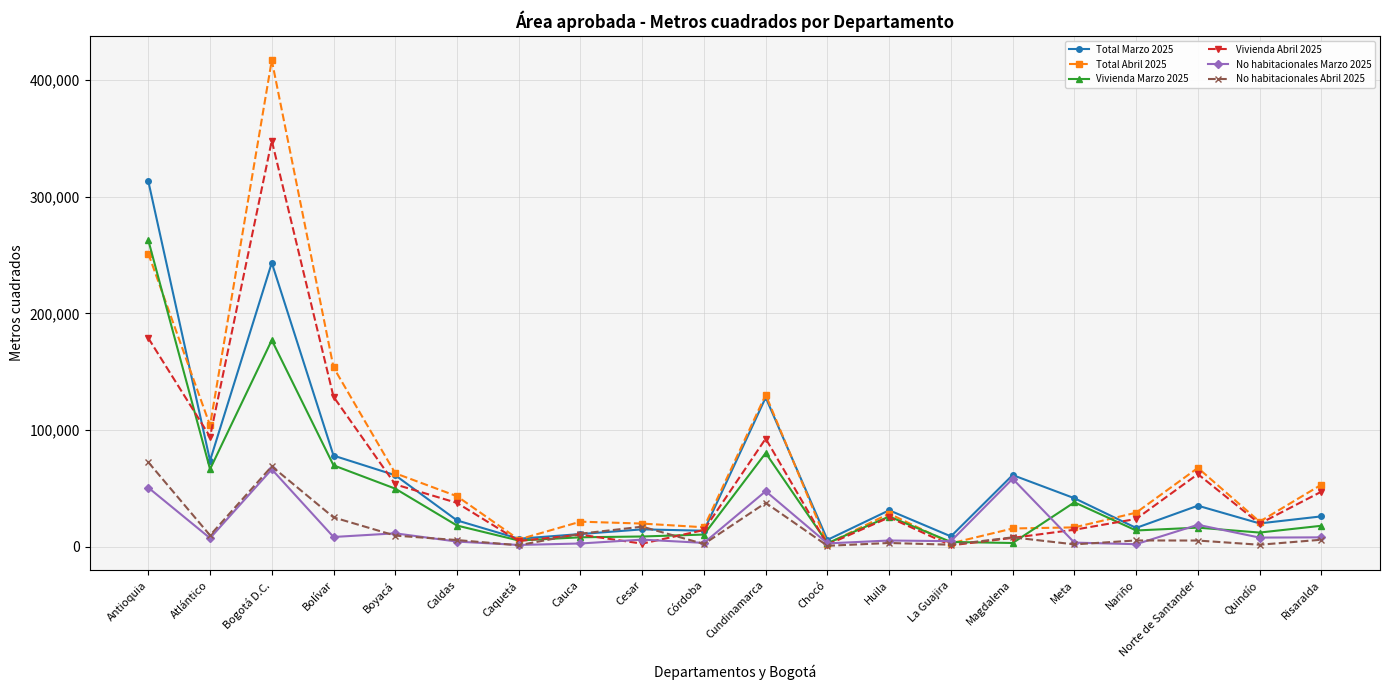

What are all the series names shown in the legend?

Total Marzo 2025, Total Abril 2025, Vivienda Marzo 2025, Vivienda Abril 2025, No habitacionales Marzo 2025, No habitacionales Abril 2025